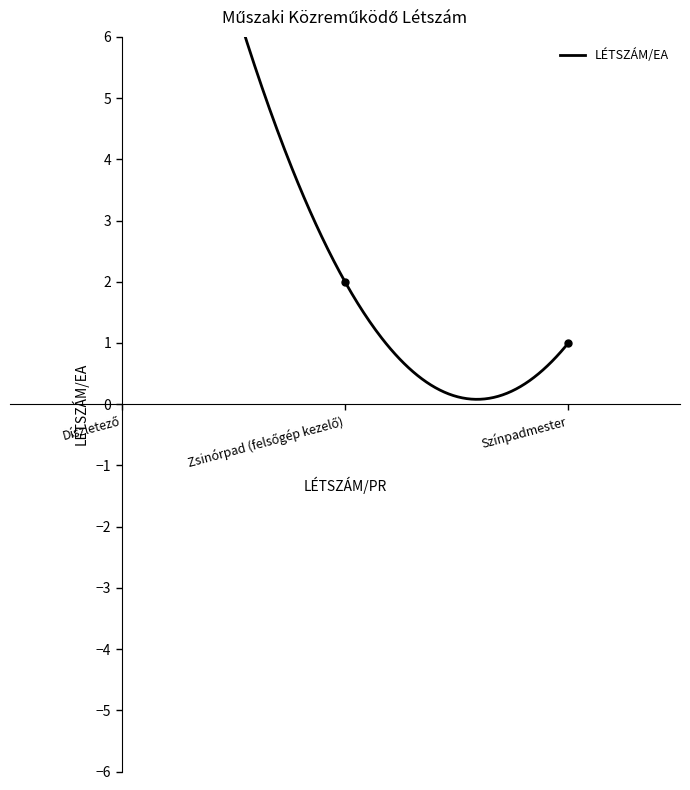

True or false: the data shows 1 at Színpadmester.

False